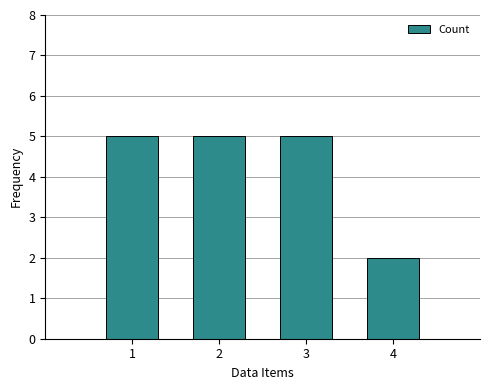

Where is the data nearest to the value 3?

4